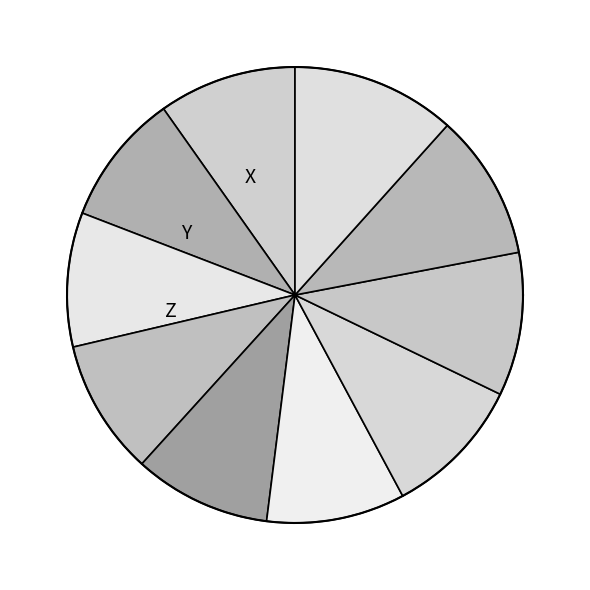

Is the sum of pct35 and pct45 greater than half?

No